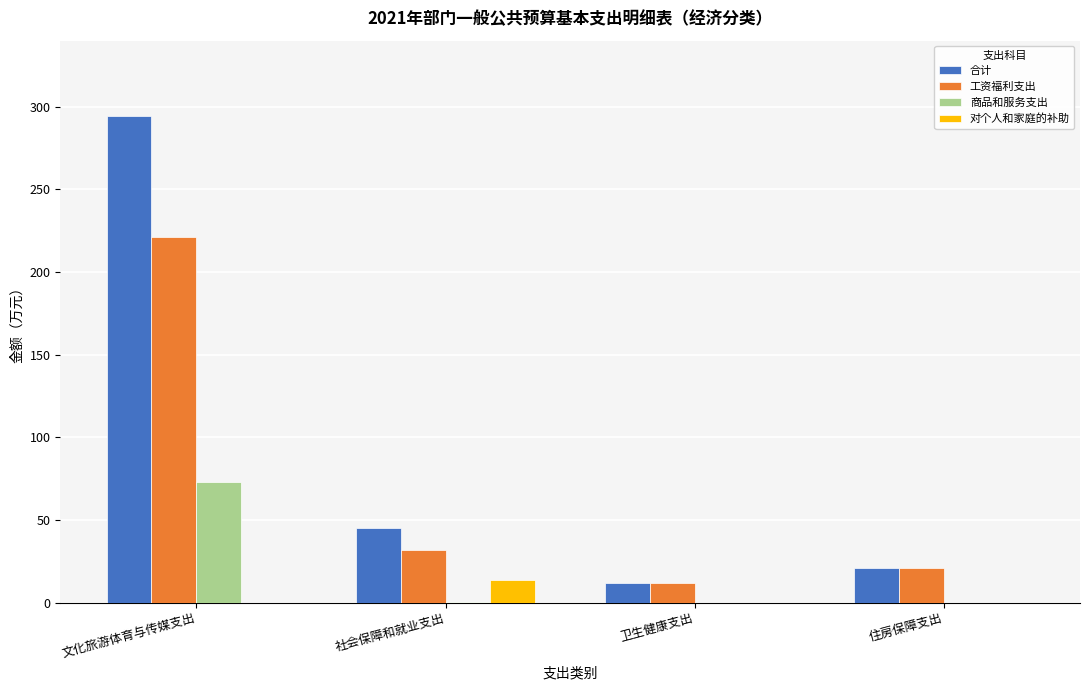

At which category is the sum across all series the highest?

文化旅游体育与传媒支出